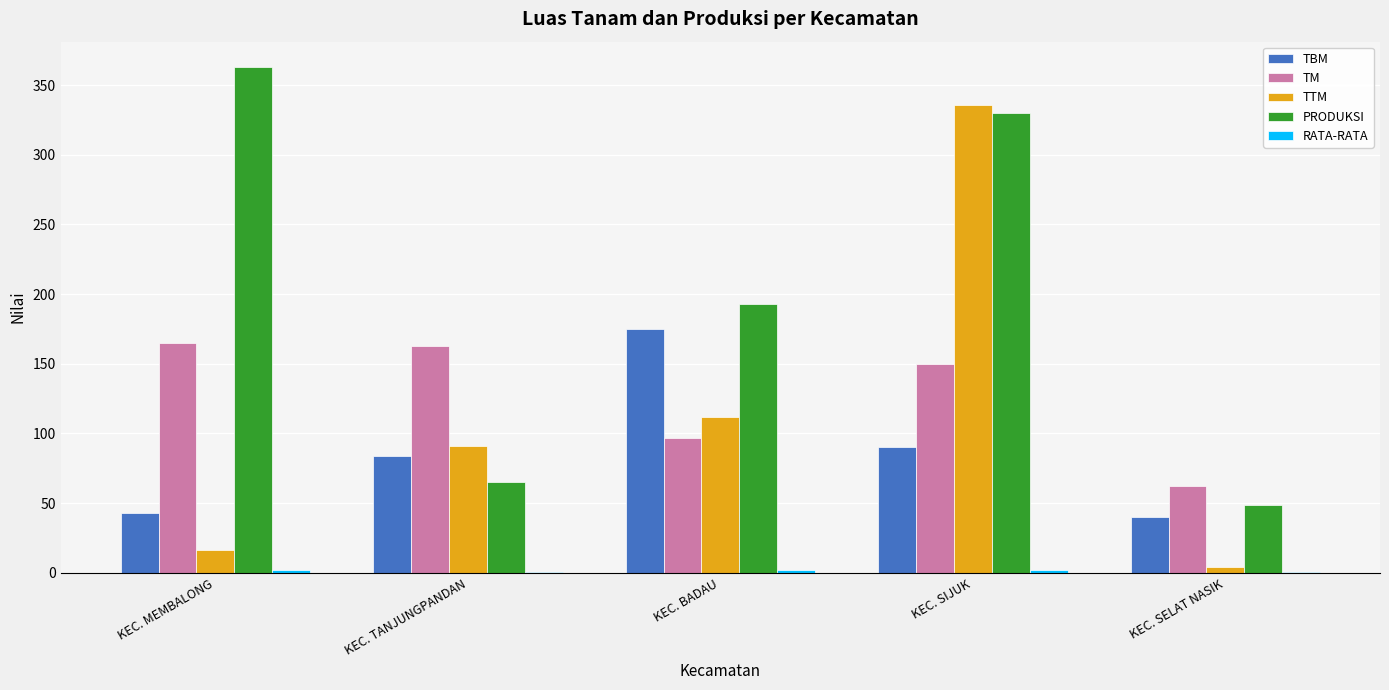

At which category is the sum across all series the highest?

KEC. SIJUK